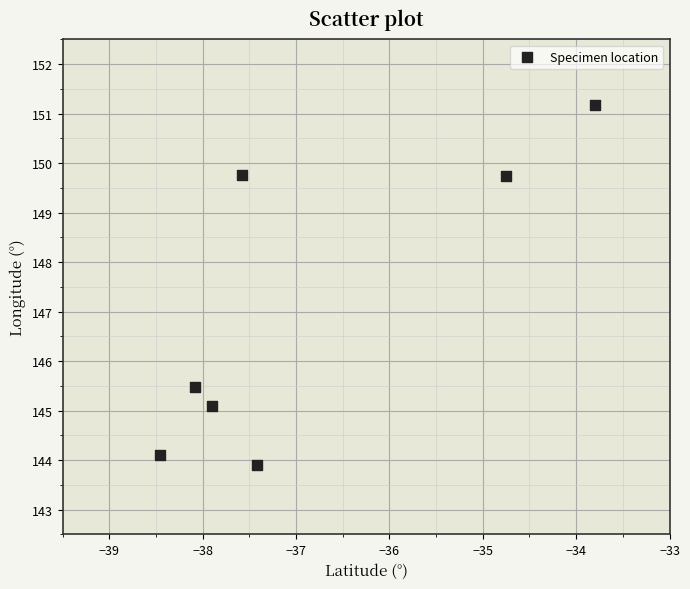

What is the average Y value?

147.0